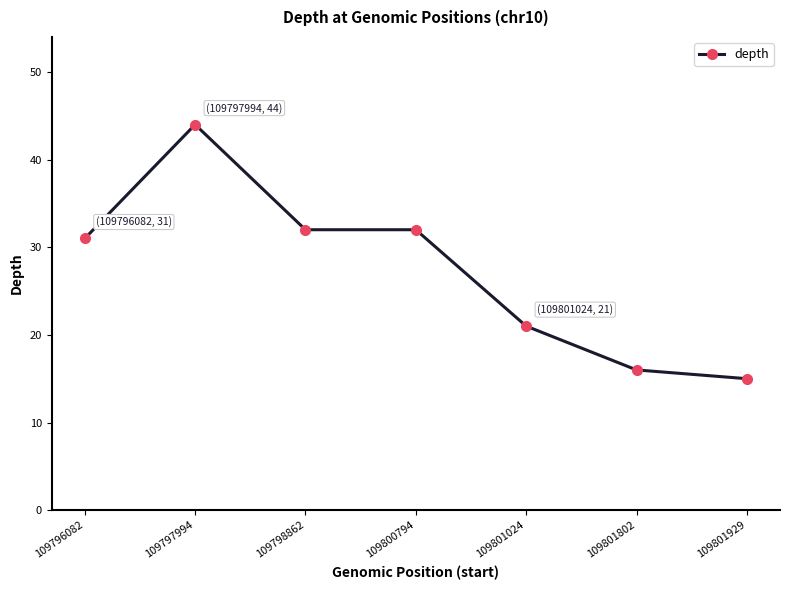

How many lines are shown in the chart?

1